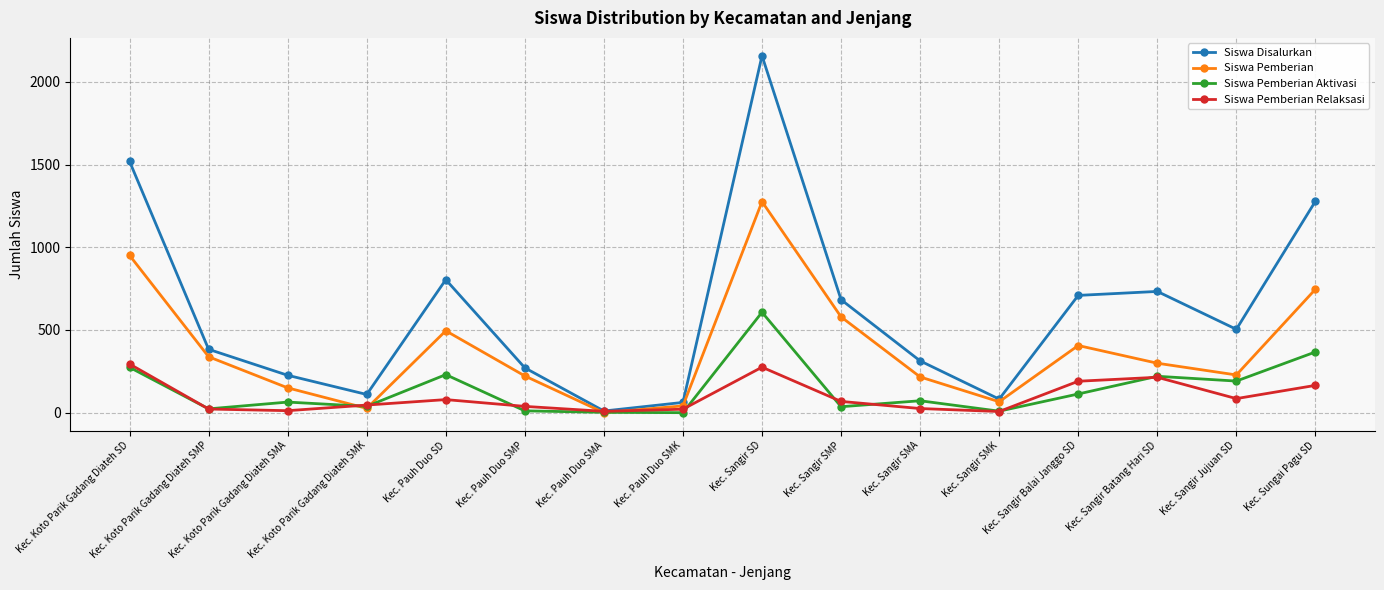

What position from the right is Kec. Koto Parik Gadang Diateh SMK?

13